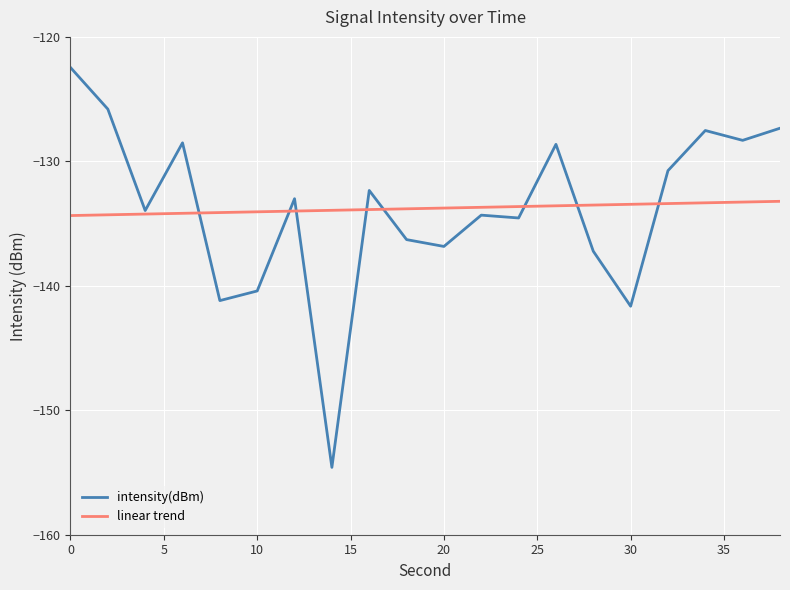

True or false: there are more than 0 points higher than both neighbors.

True